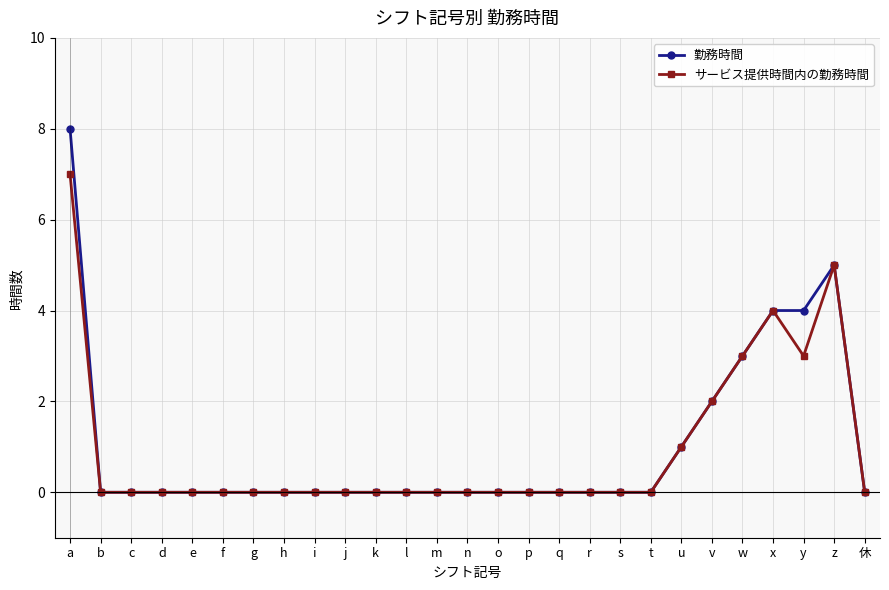

List the series in order of their peak value, lowest first.

サービス提供時間内の勤務時間, 勤務時間